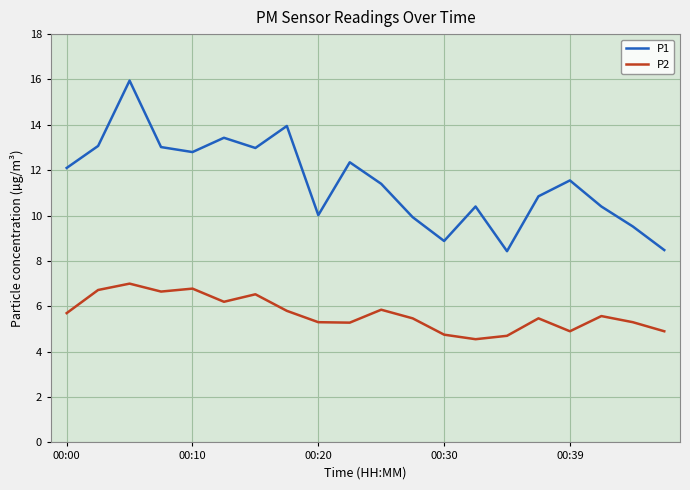

Rank the series by their maximum value, from highest to lowest.

P1, P2